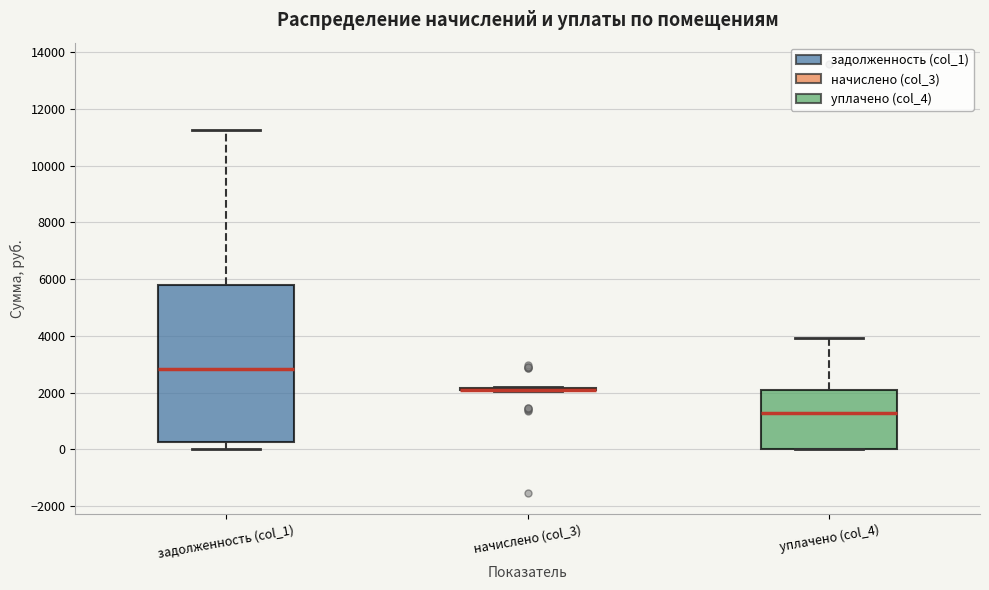

Where is the lower edge of the box for уплачено (col_4) on the y-axis? The values are not printed on the chart, so give them approximately, as read against the axis.

0